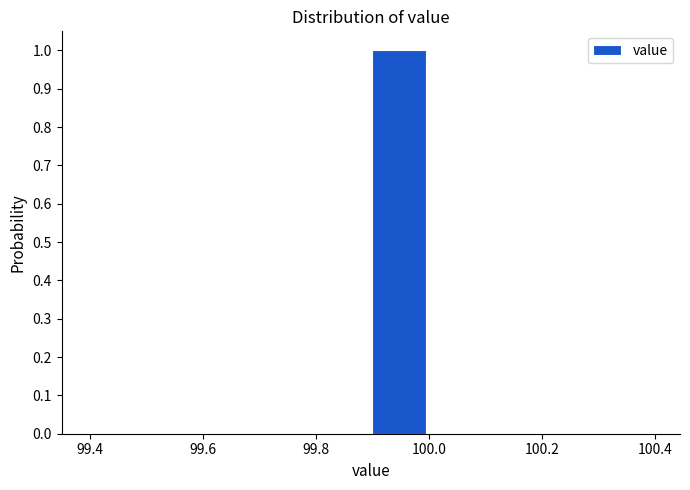

Reading left to right, list every bar in this chart as the range it spans on the x-axis followed by its height. The values are not printed on the chart, so give them approximately, as read against the axis.

99.4 to 99.5: 0
99.5 to 99.6: 0
99.6 to 99.7: 0
99.7 to 99.8: 0
99.8 to 99.9: 0
99.9 to 100.0: 1
100.0 to 100.1: 0
100.1 to 100.2: 0
100.2 to 100.3: 0
100.3 to 100.4: 0